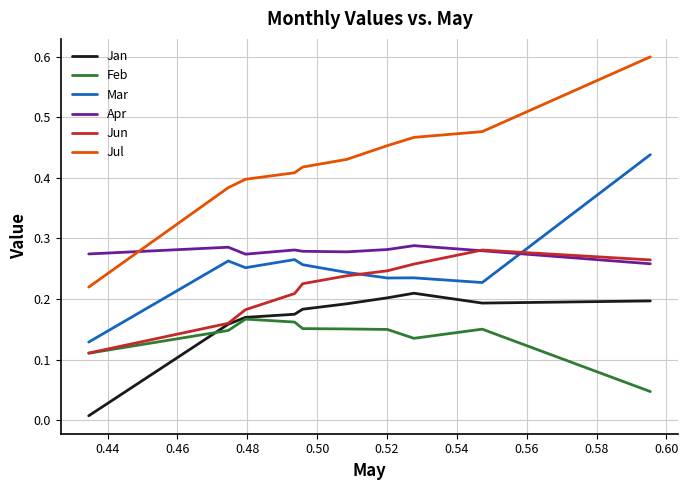

What is the maximum value shown in the chart?

0.6